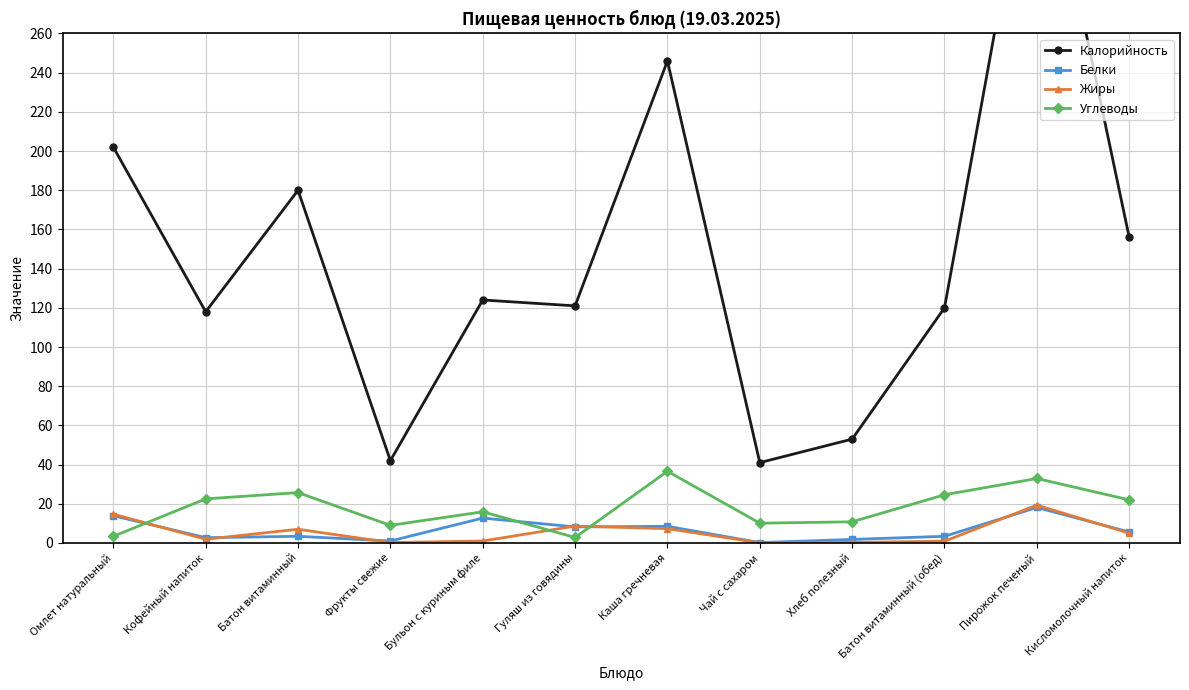

True or false: Белки and Калорийность intersect in this chart.

False